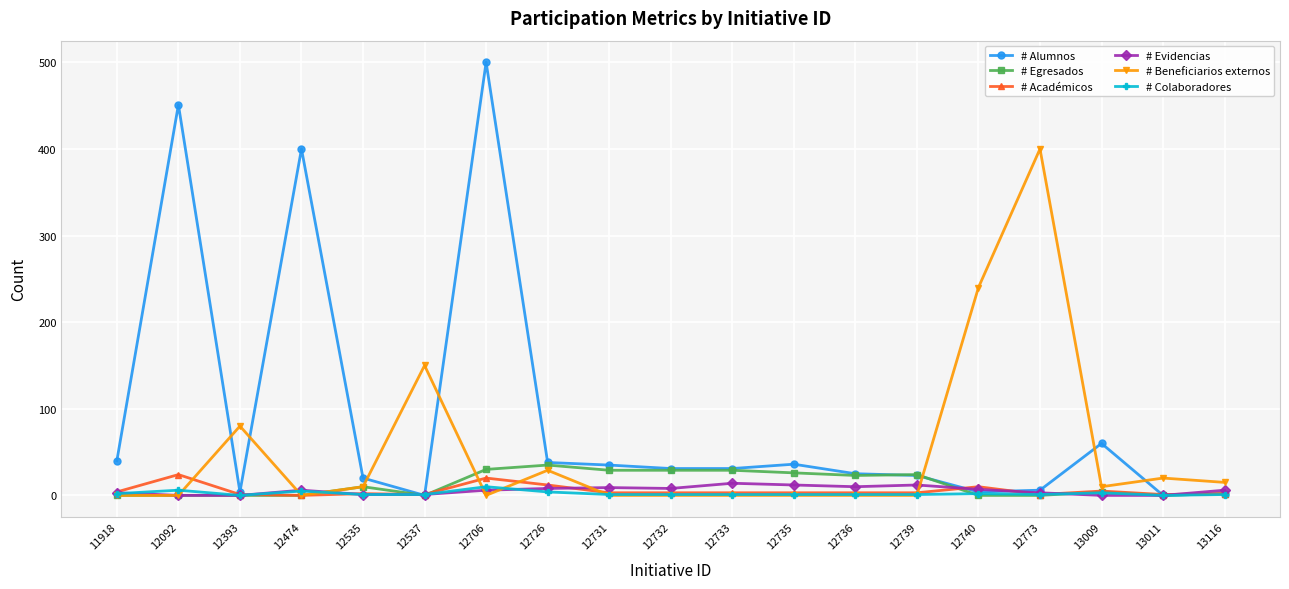

What is the sum of the # Egresados values at 12092 and 12736?

23